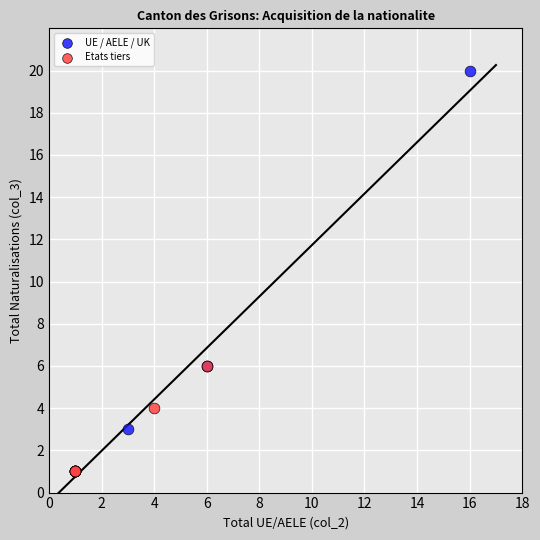

Which series has the widest spread of Y values?

UE / AELE / UK